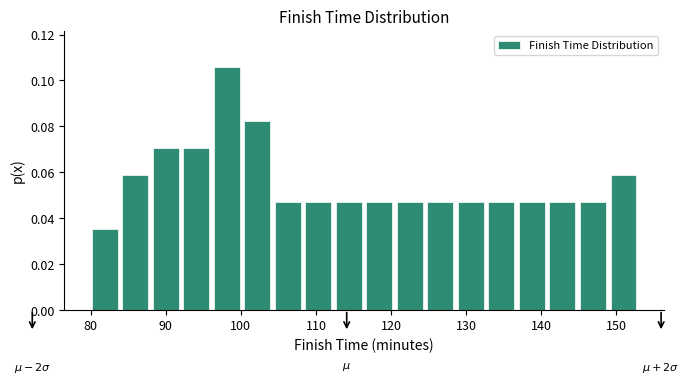

Which range on the x-axis has the tallest bar?

96 to 100